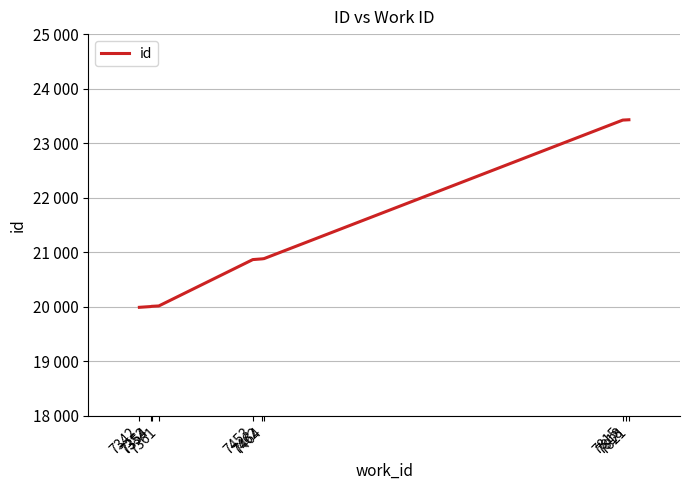

At which label does the data first exceed 20880?

7464